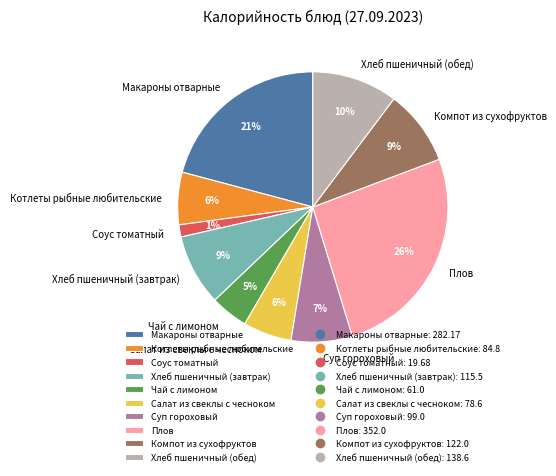

Which slice is the largest?

Плов